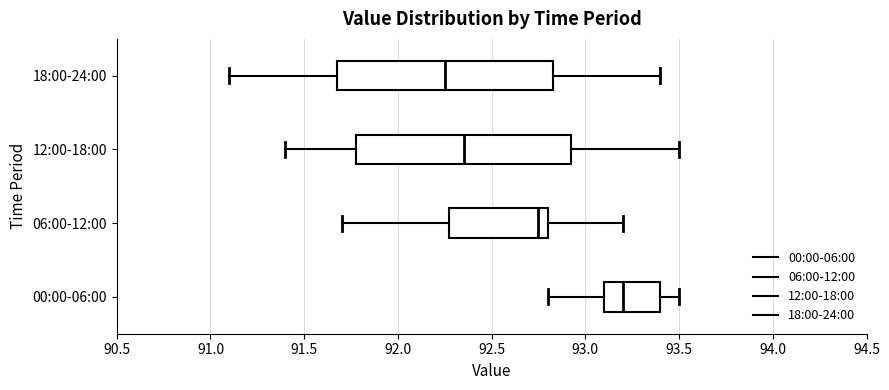

Reading bottom to top, read every box against the x-axis: the position of its median line, the range the box covers, and the ends of its whiskers. The values are not printed on the chart, so give them approximately, as read against the axis.

00:00-06:00: median 93.20, box 93.10 to 93.40, whiskers 92.80 to 93.50
06:00-12:00: median 92.75, box 92.30 to 92.80, whiskers 91.70 to 93.20
12:00-18:00: median 92.35, box 91.80 to 92.95, whiskers 91.40 to 93.50
18:00-24:00: median 92.25, box 91.70 to 92.85, whiskers 91.10 to 93.40